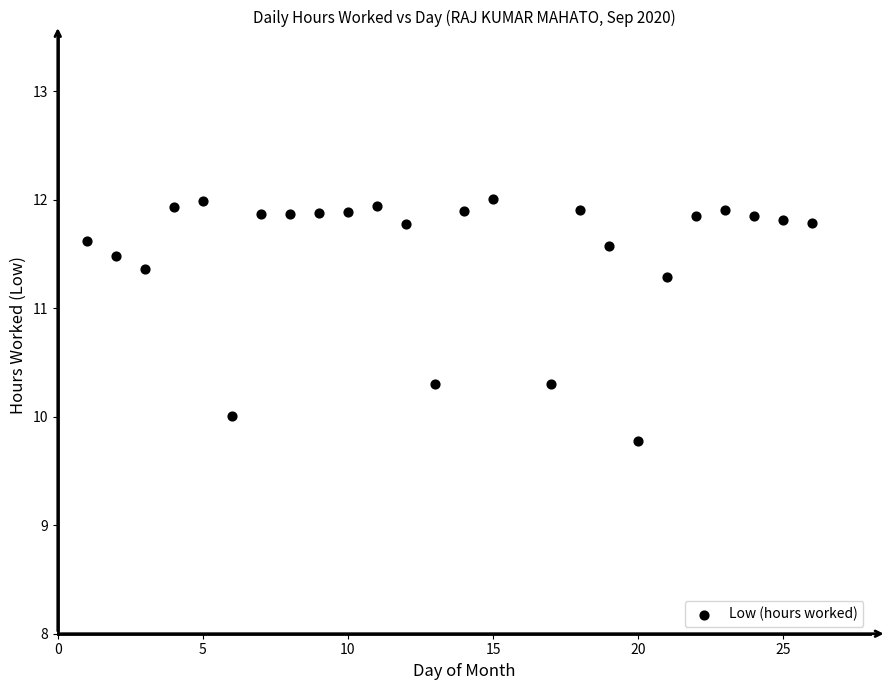

What is the range of Y values (max minus min)?

2.2